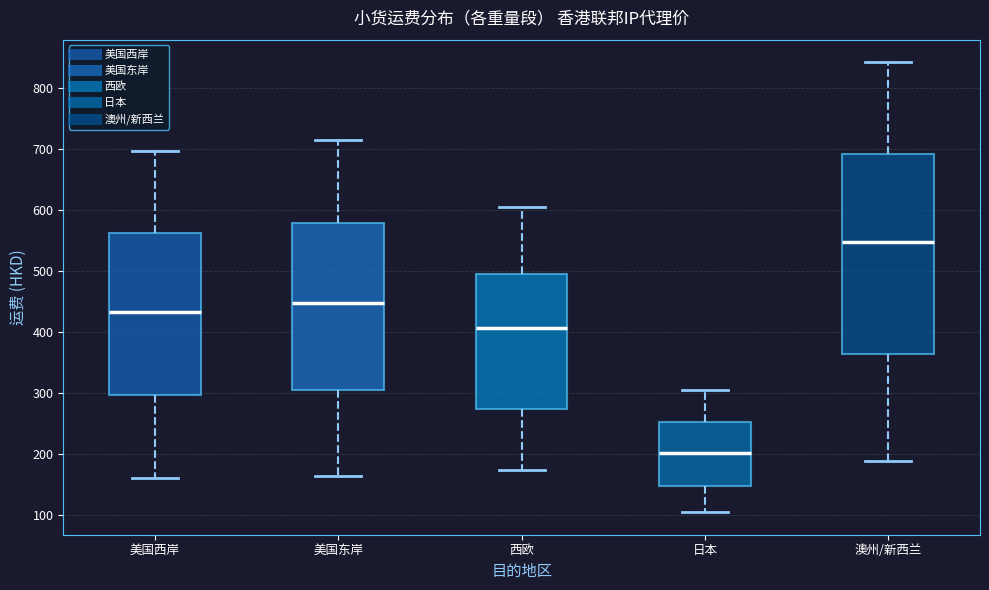

Reading left to right, read every box against the y-axis: the position of its median line, the range the box covers, and the ends of its whiskers. The values are not printed on the chart, so give them approximately, as read against the axis.

美国西岸: median 430, box 300 to 560, whiskers 160 to 700
美国东岸: median 450, box 310 to 580, whiskers 160 to 710
西欧: median 410, box 270 to 500, whiskers 170 to 600
日本: median 200, box 150 to 250, whiskers 100 to 300
澳州/新西兰: median 550, box 360 to 690, whiskers 190 to 840